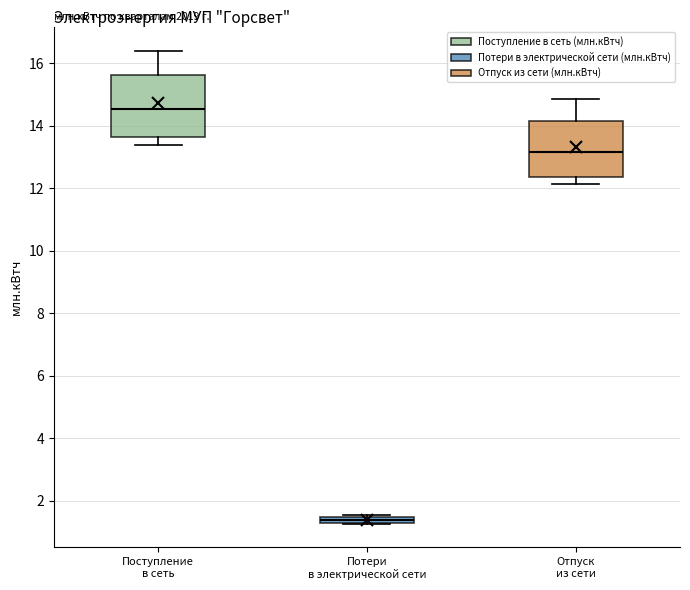

Which box has the lowest median line?

Потери в электрической сети